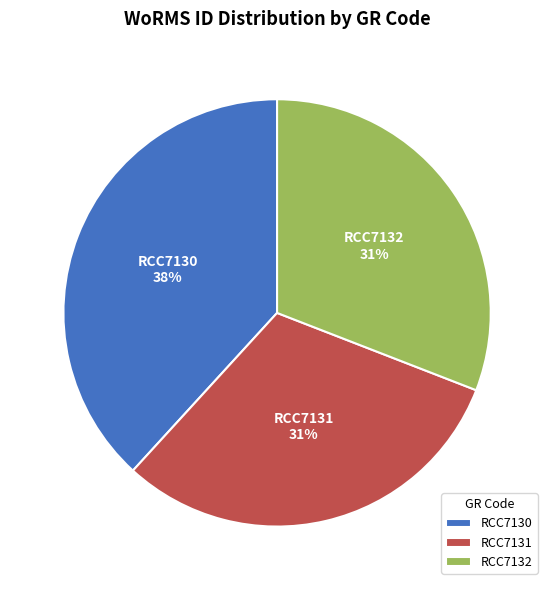

How many segments does this pie chart have?

3